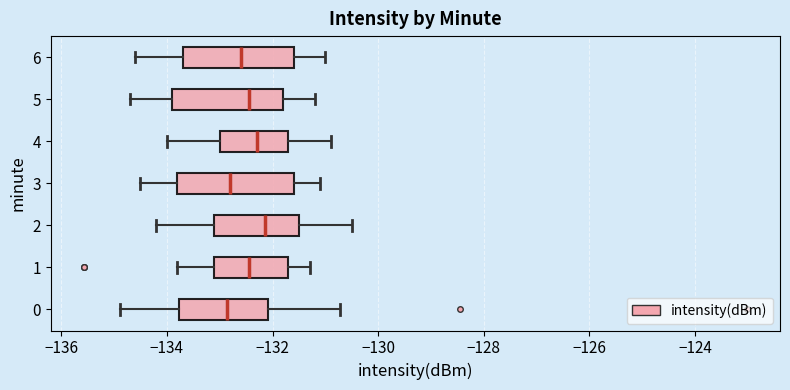

Reading bottom to top, transcribe this box plot: for each box, give where its median line is, the range the box spans, and where its two whiskers end, as read against the x-axis. The values are not printed on the chart, so give them approximately, as read against the axis.

0: median -132.8, box -133.8 to -132.0, whiskers -134.8 to -130.8
1: median -132.4, box -133.0 to -131.6, whiskers -133.8 to -131.2
2: median -132.2, box -133.0 to -131.4, whiskers -134.2 to -130.4
3: median -132.8, box -133.8 to -131.6, whiskers -134.4 to -131.0
4: median -132.2, box -133.0 to -131.6, whiskers -134.0 to -130.8
5: median -132.4, box -133.8 to -131.8, whiskers -134.6 to -131.2
6: median -132.6, box -133.6 to -131.6, whiskers -134.6 to -131.0